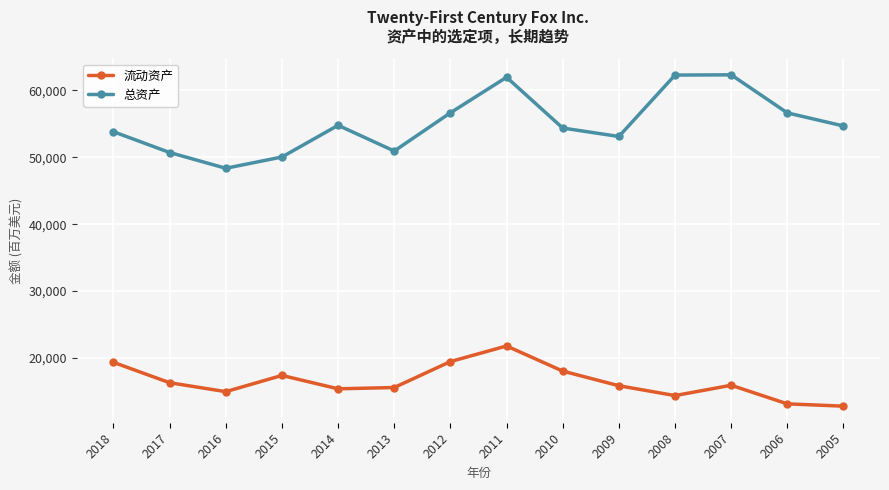

What is the total value across all series at 2005?

67471